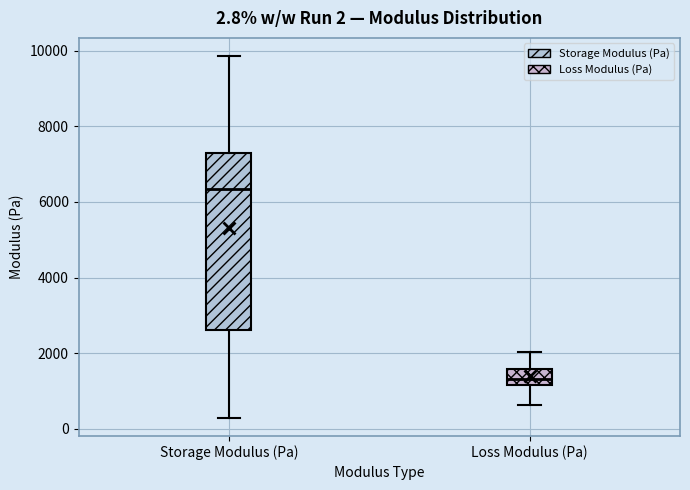

Which box's median line is the highest?

Storage Modulus (Pa)